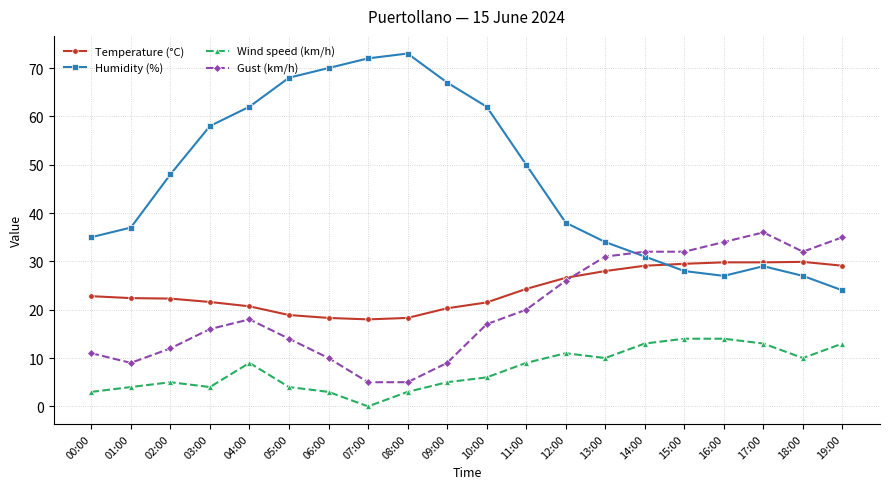

What is the greatest value displayed?

73.0